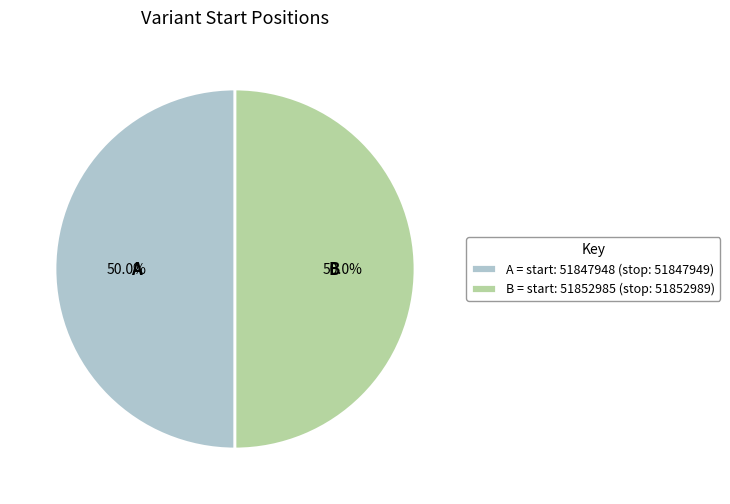

Approximately how many times larger is the value at A = start: 51847948 (stop: 51847949) compared to B = start: 51852985 (stop: 51852989)?

1.0